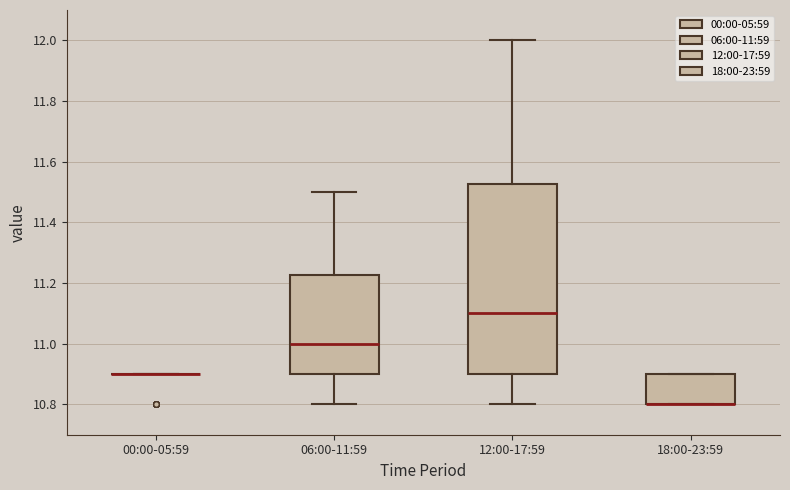

Reading left to right, transcribe this box plot: for each box, give where its median line is, the range the box spans, and where its two whiskers end, as read against the y-axis. The values are not printed on the chart, so give them approximately, as read against the axis.

00:00-05:59: box collapsed to a line at 10.90, whiskers 10.90 to 10.90
06:00-11:59: median 11.00, box 10.90 to 11.22, whiskers 10.80 to 11.50
12:00-17:59: median 11.10, box 10.90 to 11.52, whiskers 10.80 to 12.00
18:00-23:59: median 10.80 (drawn on the box's lower edge), box 10.80 to 10.90, whiskers 10.80 to 10.90